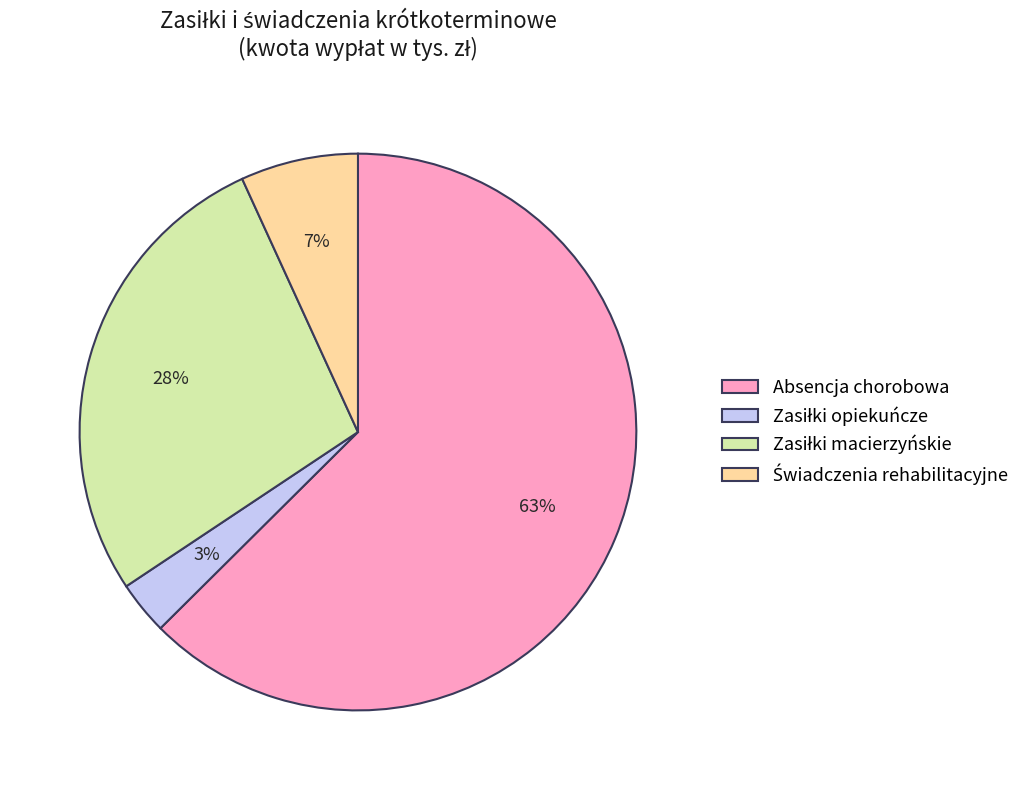

To the nearest percent, what is the average slice percentage?

25%